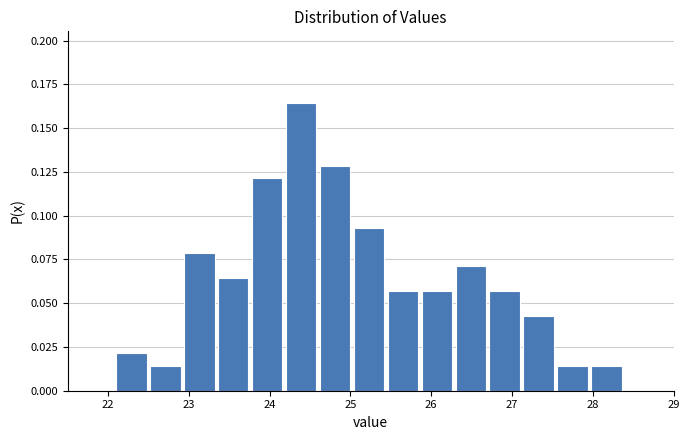

Which range on the x-axis has the tallest bar?

24.20 to 24.62